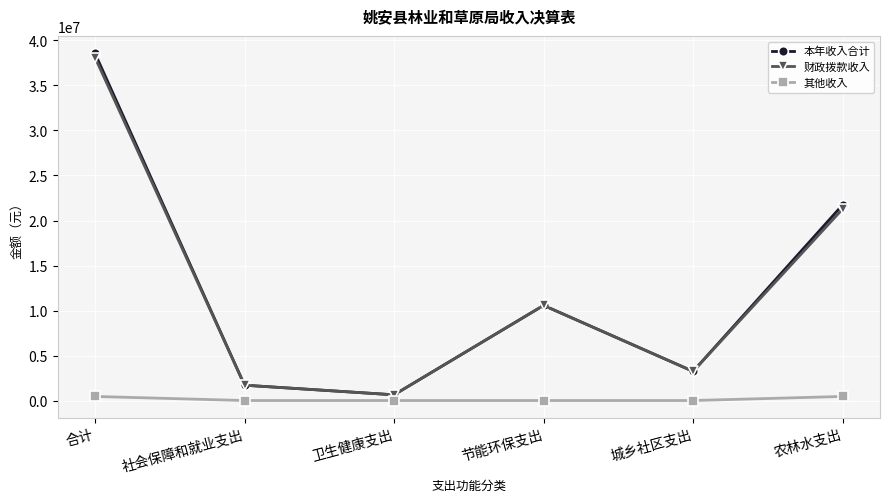

True or false: 本年收入合计 and 其他收入 intersect in this chart.

False